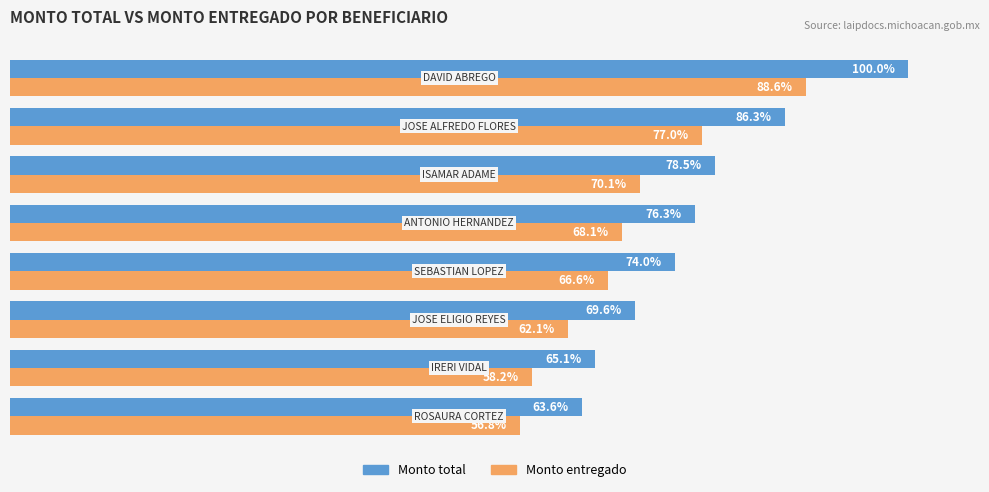

Which series has the widest spread of values?

Monto total